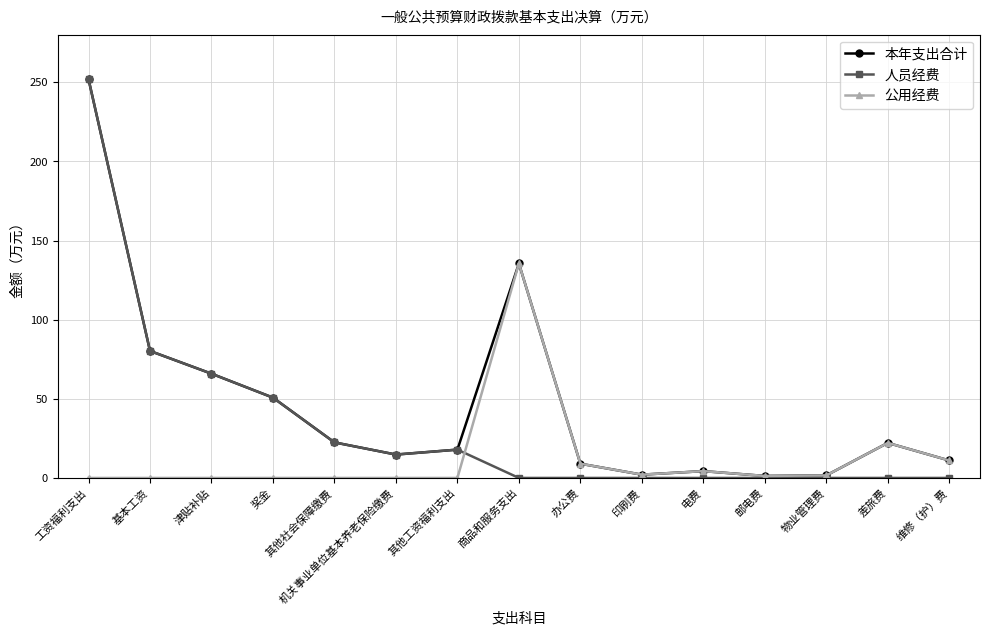

The 人员经费 series shows 0.0 at 印刷费. True or false?

True